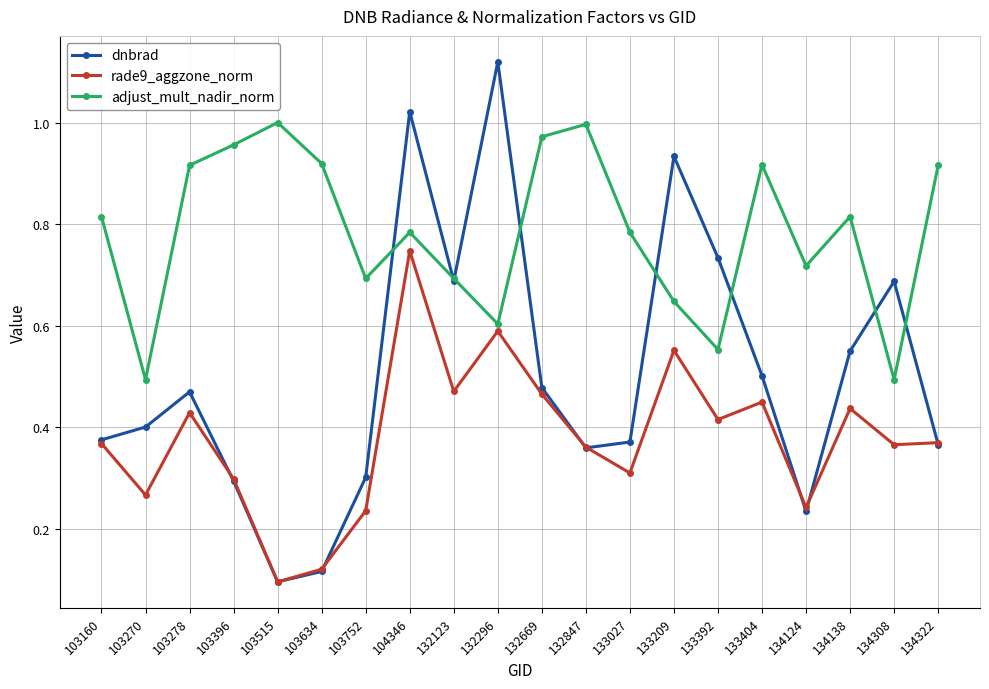

What are all the series names shown in the legend?

dnbrad, rade9_aggzone_norm, adjust_mult_nadir_norm